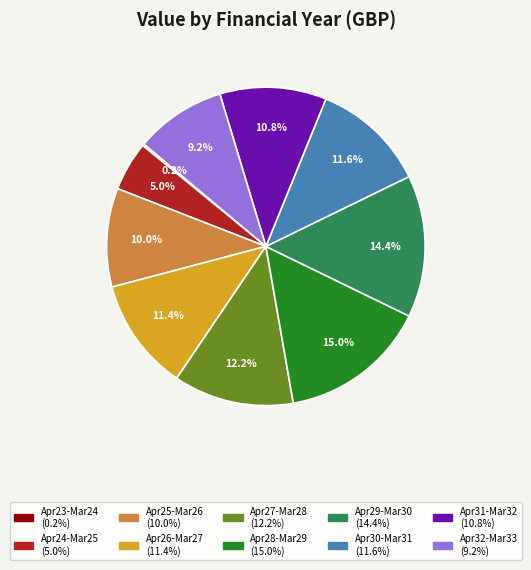

Is there a majority slice in this chart?

No